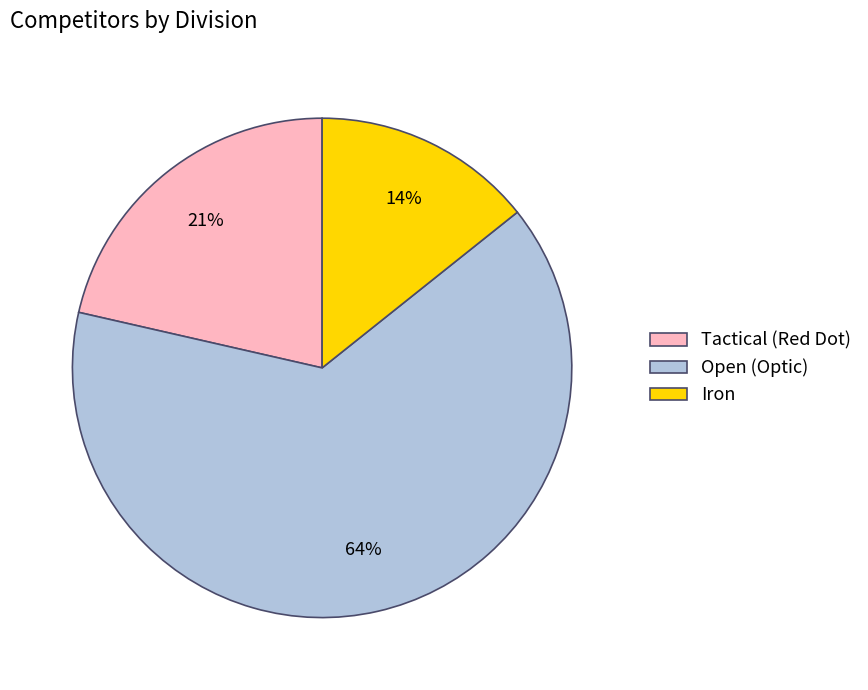

To the nearest percent, what percentage of the pie is Iron?

14%